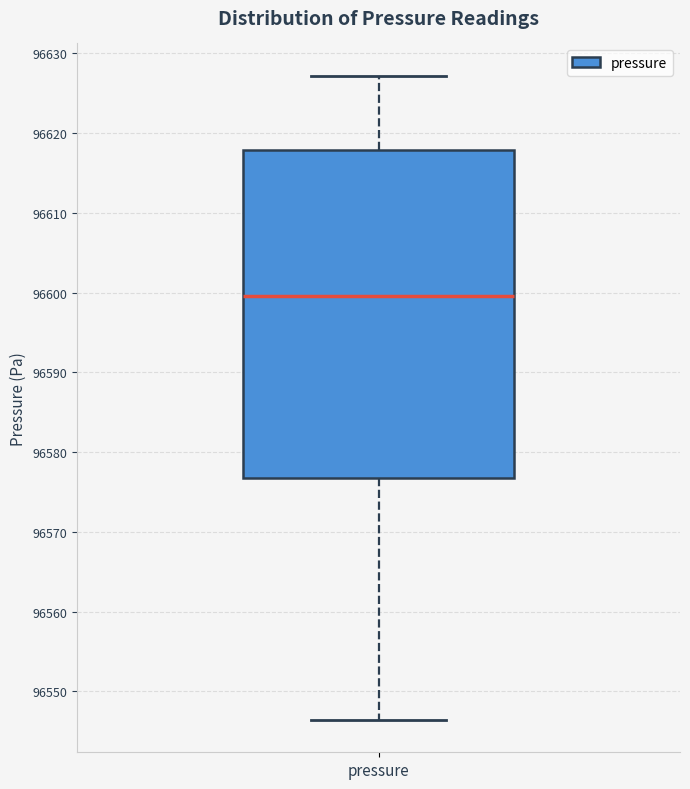

Where does the lower whisker of the box for pressure end on the y-axis? The values are not printed on the chart, so give them approximately, as read against the axis.

96546